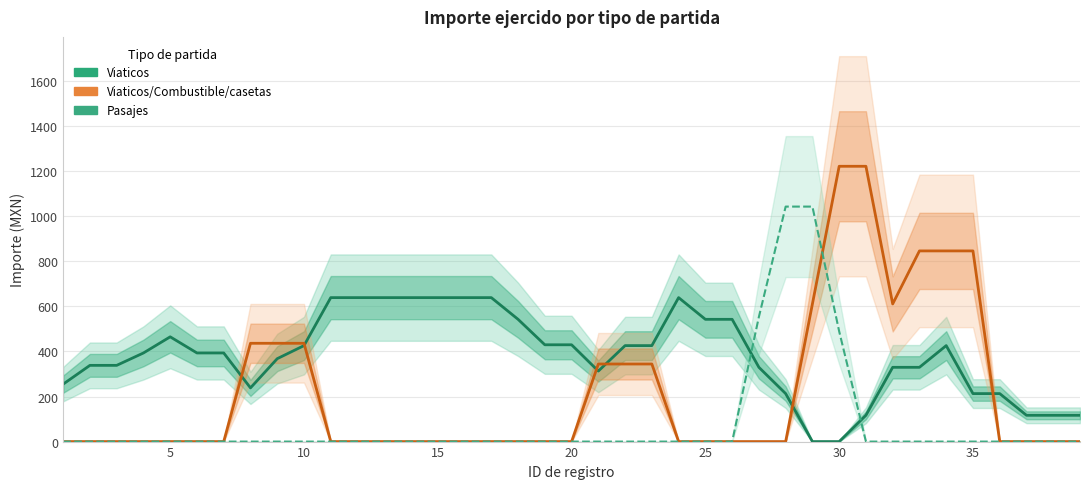

Reading left to right, list all the values displayed in this chart.

Viaticos: 255.0	338.3	338.3	393.3	465.0	393.3	393.3	238.3	368.0	426.0	639.0	639.0	639.0	639.0	639.0	639.0	639.0	542.7	429.7	429.7	313.0	426.0	426.0	639.0	542.7	542.7	329.7	213.0	0.0	0.0	116.7	329.7	329.7	426.0	213.0	213.0	116.7	116.7	116.7
Viaticos/Combustible/casetas: 0.0	0.0	0.0	0.0	0.0	0.0	0.0	436.3	436.3	436.3	0.0	0.0	0.0	0.0	0.0	0.0	0.0	0.0	0.0	0.0	344.3	344.3	344.3	0.0	0.0	0.0	0.0	0.0	611.0	1222.0	1222.0	611.0	846.3	846.3	846.3	0.0	0.0	0.0	0.0
Pasajes: 0.0	0.0	0.0	0.0	0.0	0.0	0.0	0.0	0.0	0.0	0.0	0.0	0.0	0.0	0.0	0.0	0.0	0.0	0.0	0.0	0.0	0.0	0.0	0.0	0.0	0.0	553.7	1043.1	1043.1	489.3	0.0	0.0	0.0	0.0	0.0	0.0	0.0	0.0	0.0